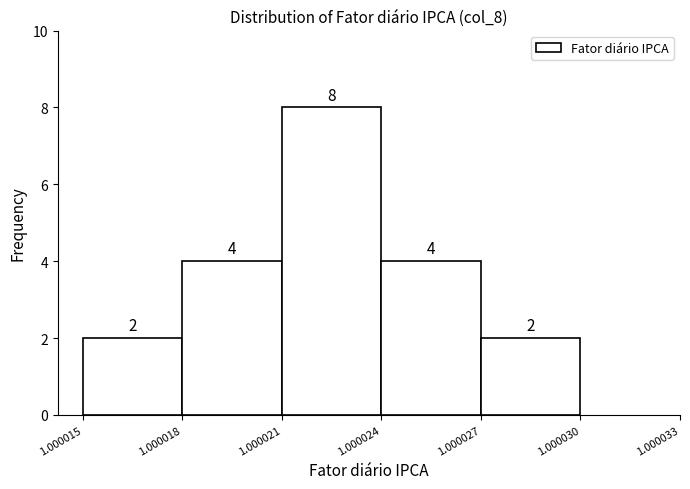

What is the height of the bar covering 1.000018 to 1.000021 on the x-axis?

4